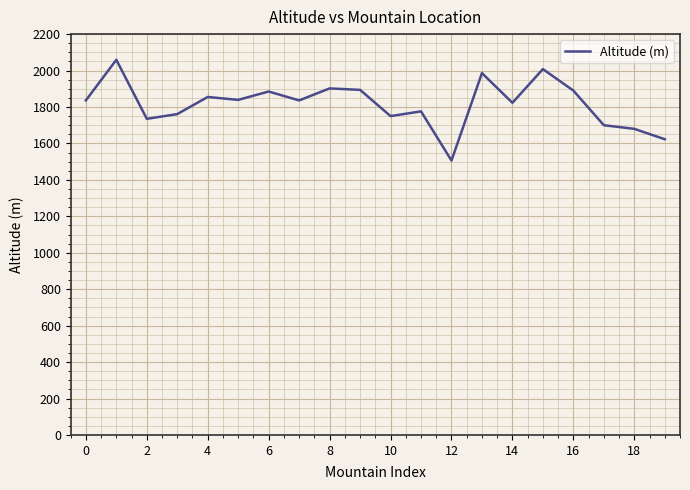

Is this an area chart (filled region under the line)?

No